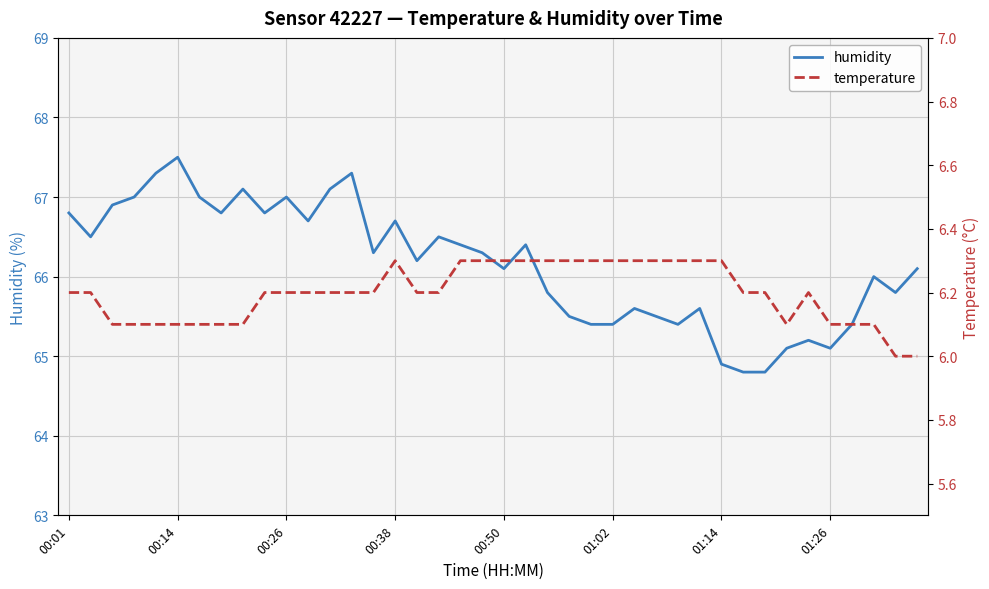

Rank the series by their maximum value, from lowest to highest.

temperature, humidity